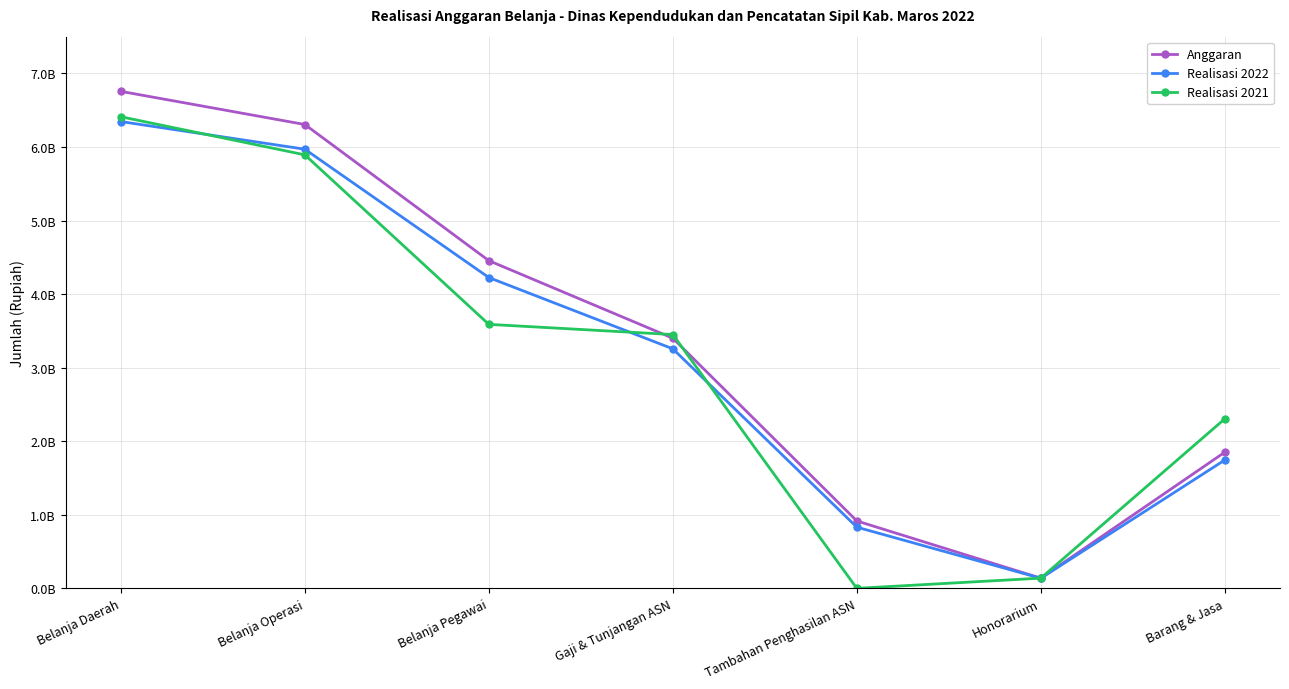

The Anggaran series shows 6756355853 at Belanja Daerah. True or false?

True